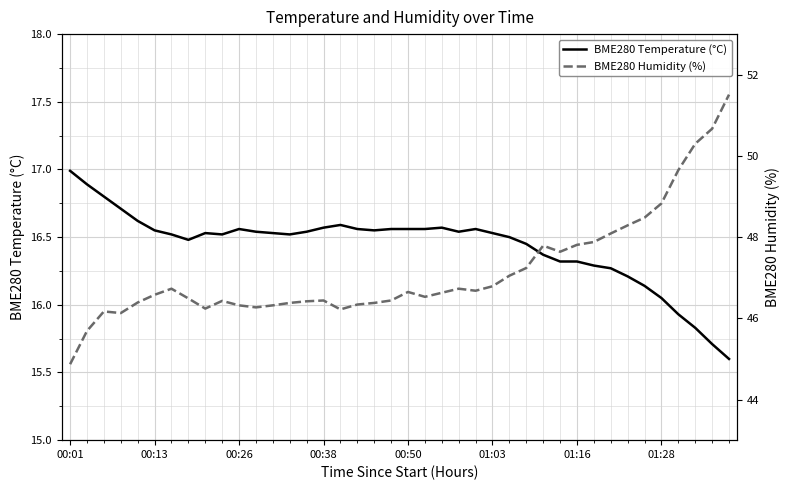

Which category has the highest value in the BME280 Temperature (°C) series?

00:01